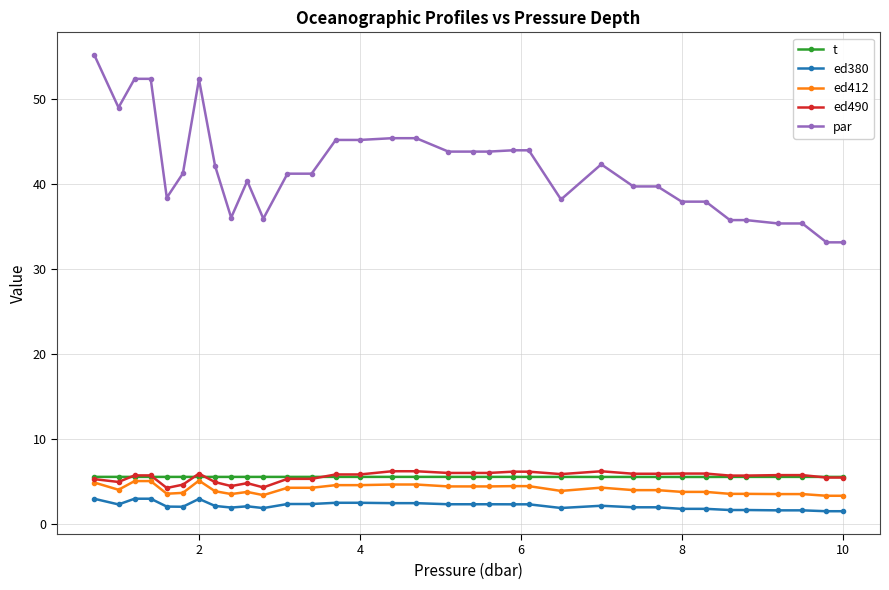

What is the value of the ed490 point at the 7th from the left?

6.0